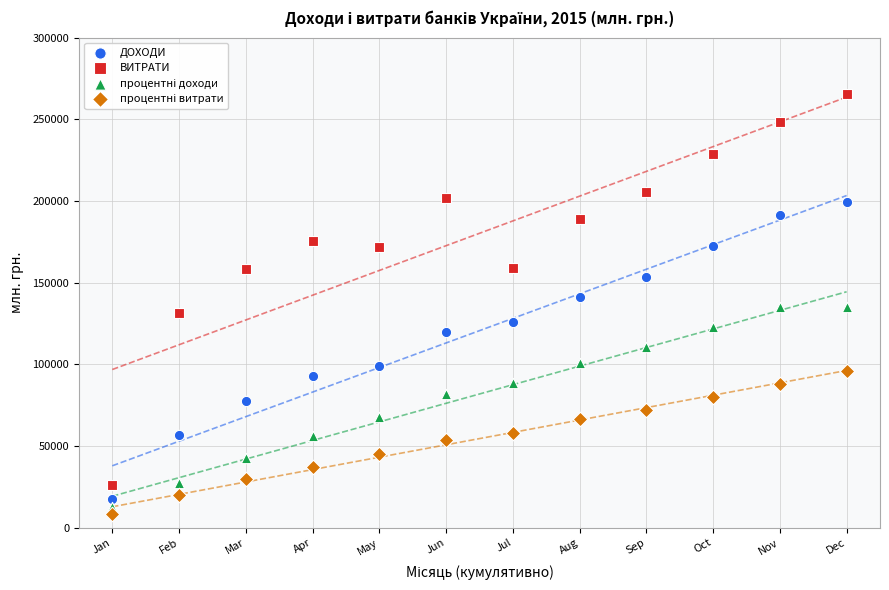

Across all data points, what is the range of Y values (max minus min)?

257092